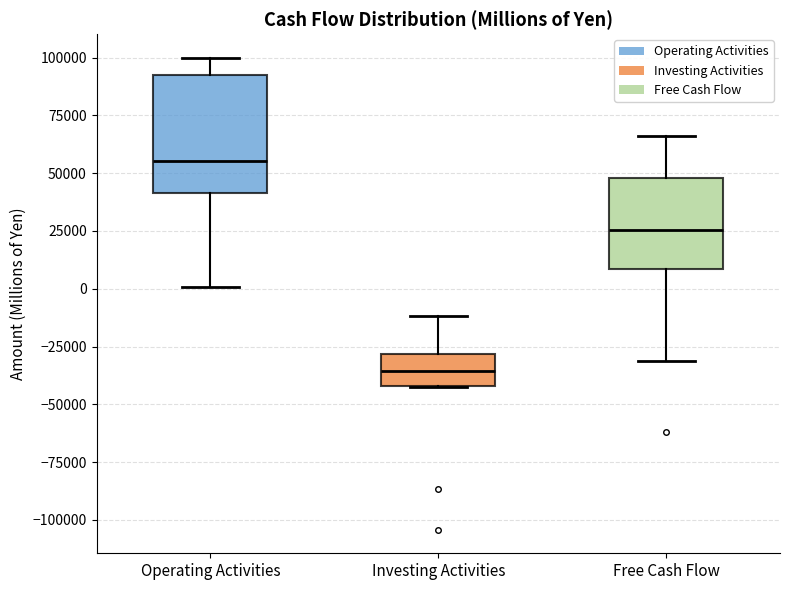

Where does the median line of the box for Operating Activities sit on the y-axis? The values are not printed on the chart, so give them approximately, as read against the axis.

55000